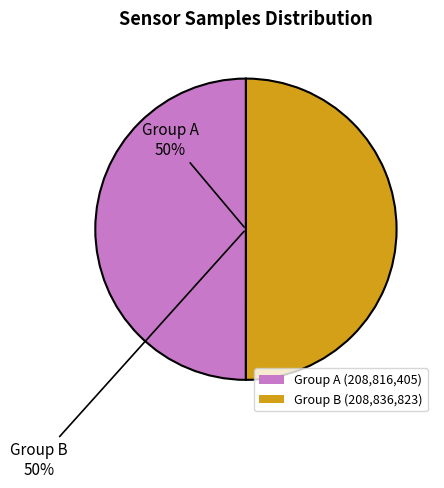

What is the ratio of the value at Group B (208,836,823) to the value at Group A (208,816,405)?

1.0